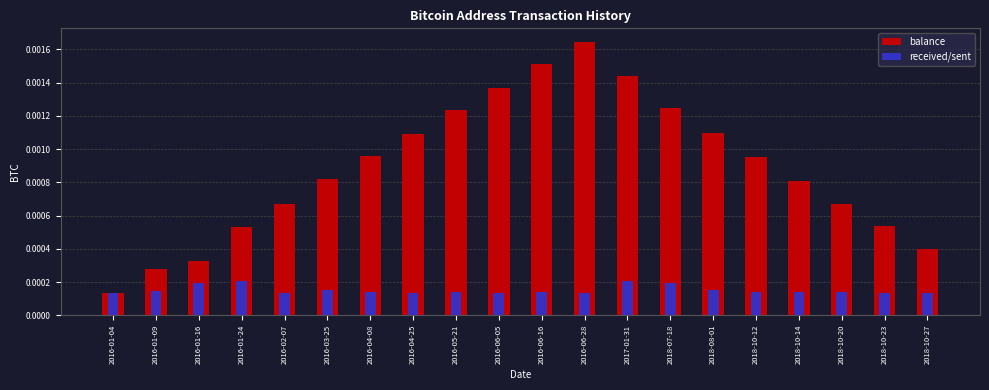

What position from the left is 2018-10-20?

18